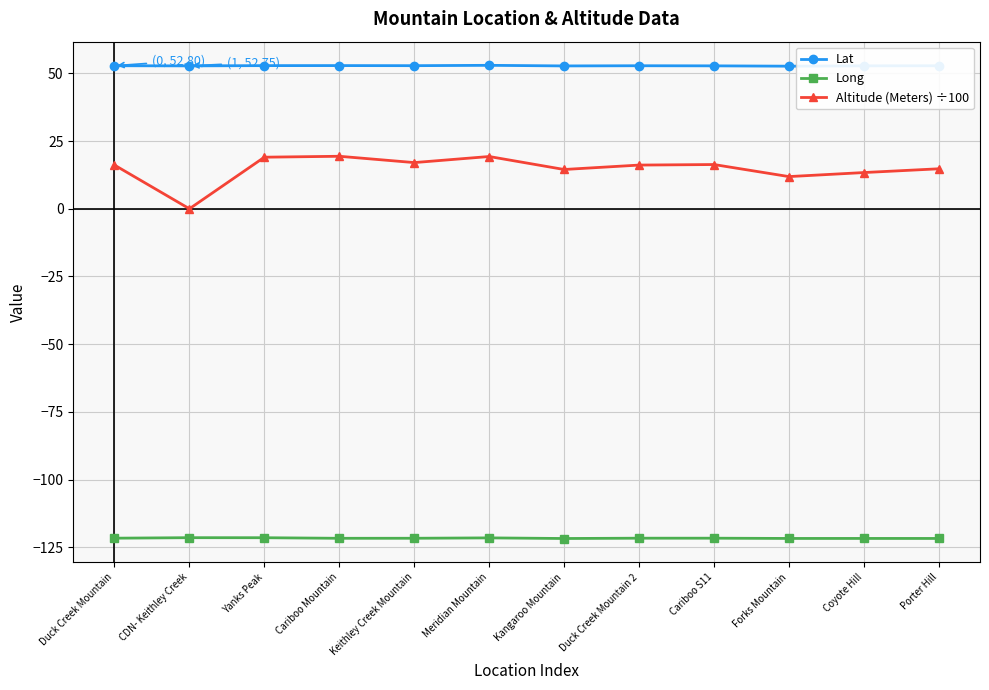

What is the total value across all series at Duck Creek Mountain 2?

-52.7